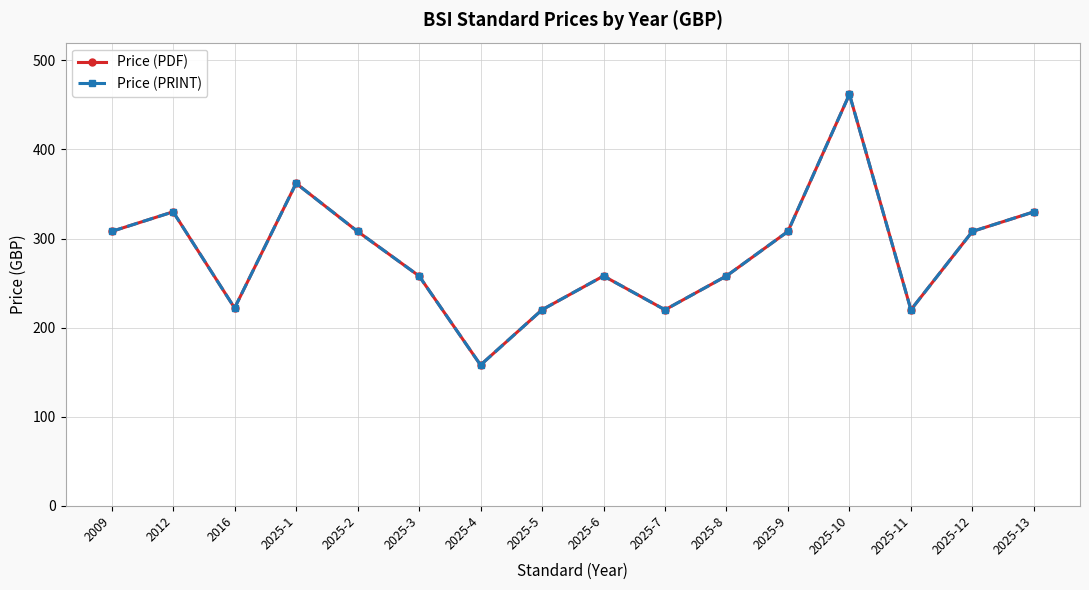

What is the maximum value for Price (PDF)?

462